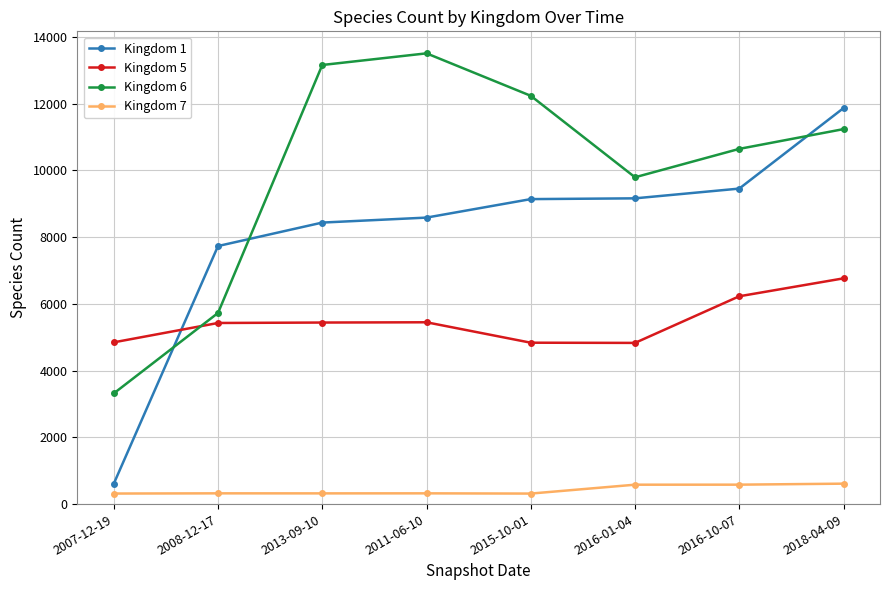

List the series in order of their peak value, lowest first.

Kingdom 7, Kingdom 5, Kingdom 1, Kingdom 6